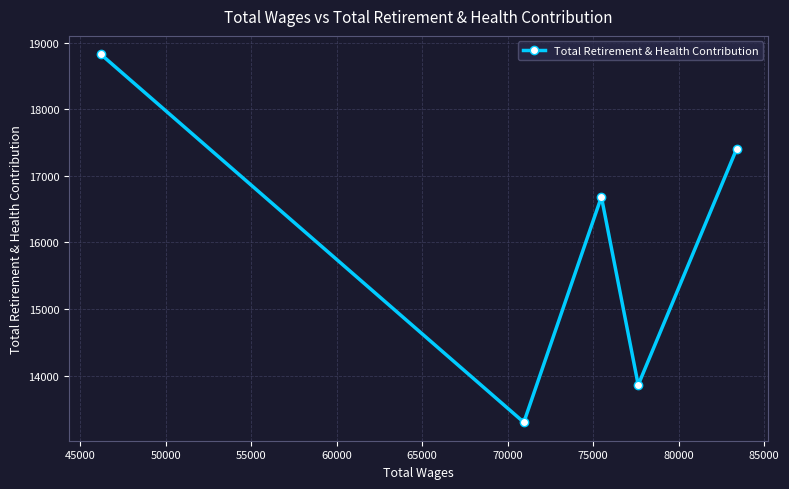

What is the minimum value shown in the chart?

13297